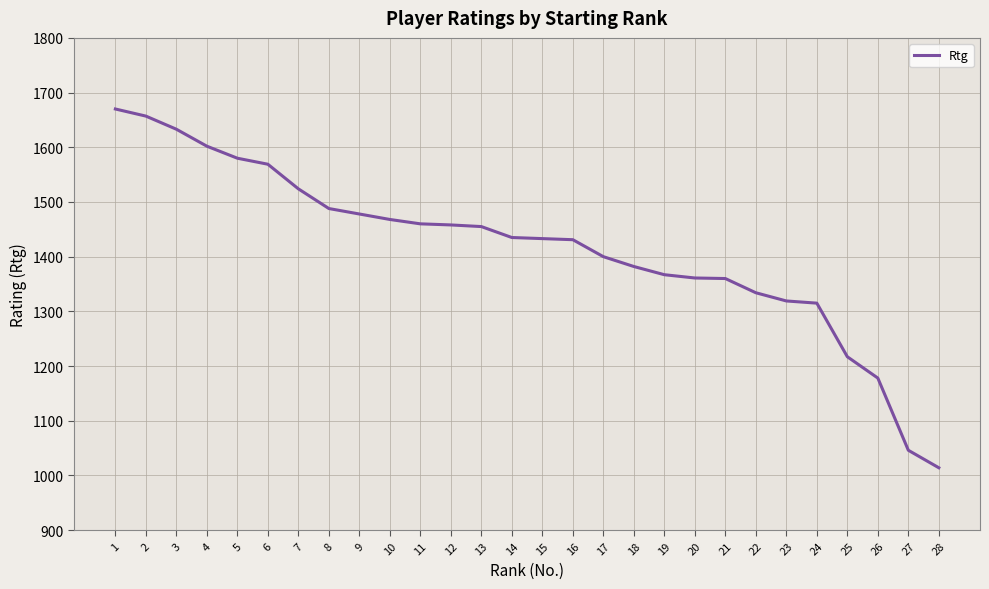

What is the difference between the values at 4 and 19?

235